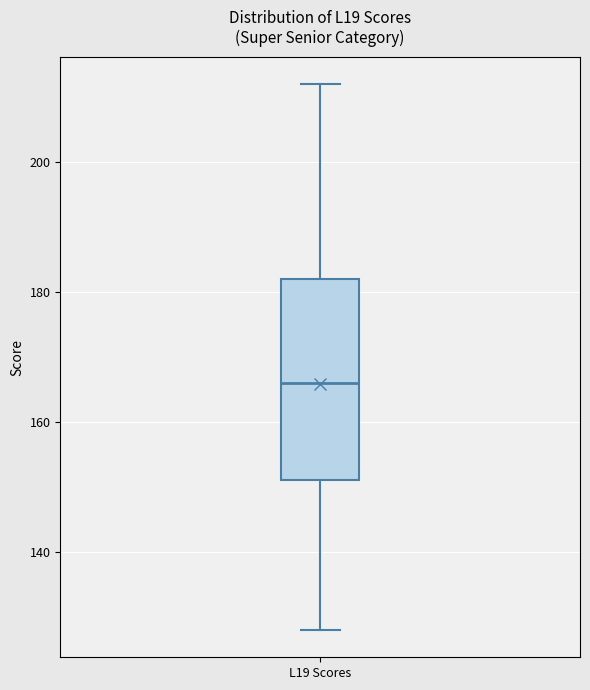

Transcribe this box plot: give where the median line is, the range the box spans, and where the two whiskers end, as read against the y-axis. The values are not printed on the chart, so give them approximately, as read against the axis.

median 166, box 152 to 182, whiskers 128 to 212